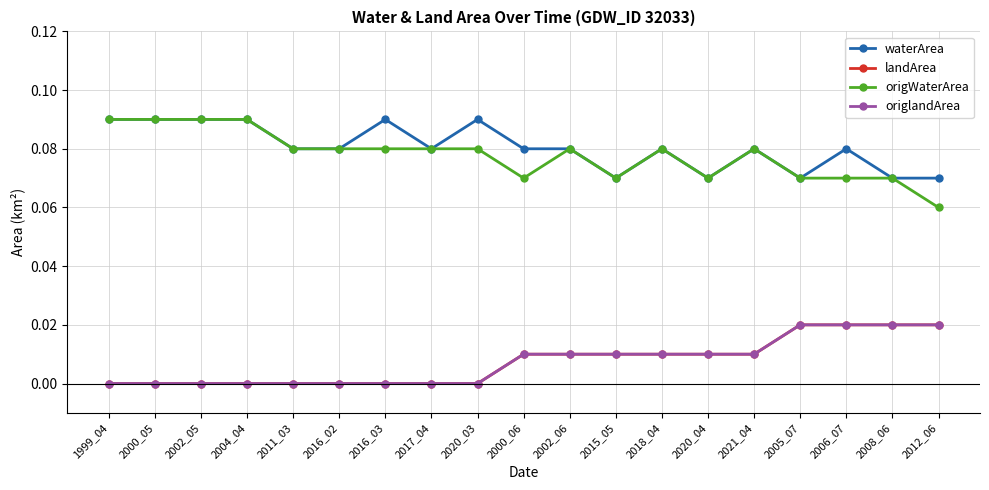

Is this an area chart (filled region under the line)?

No